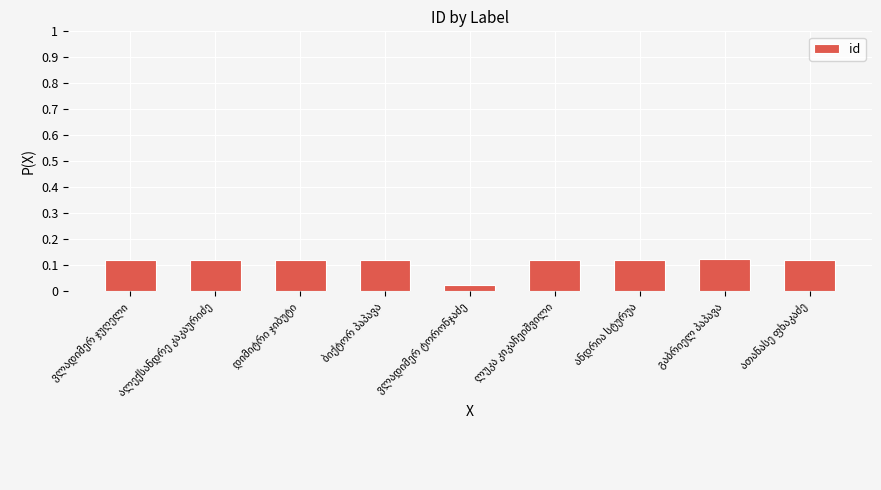

What is the sum of all values?

1.0